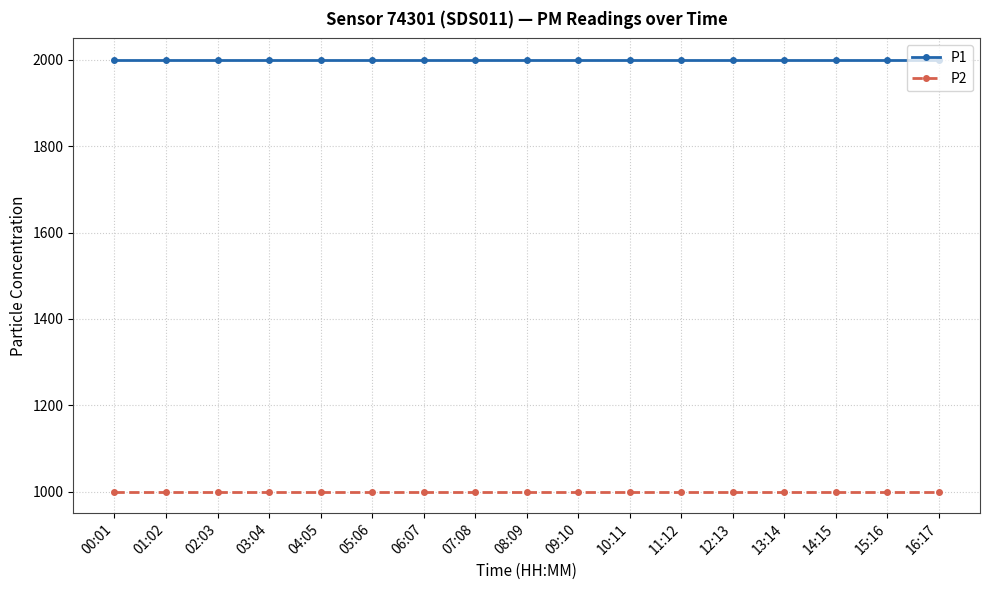

Reading right to left, what are all the values shown in this chart?

P1: 16:17=1999.9	15:16=1999.9	14:15=1999.9	13:14=1999.9	12:13=1999.9	11:12=1999.9	10:11=1999.9	09:10=1999.9	08:09=1999.9	07:08=1999.9	06:07=1999.9	05:06=1999.9	04:05=1999.9	03:04=1999.9	02:03=1999.9	01:02=1999.9	00:01=1999.9
P2: 16:17=999.9	15:16=999.9	14:15=999.9	13:14=999.9	12:13=999.9	11:12=999.9	10:11=999.9	09:10=999.9	08:09=999.9	07:08=999.9	06:07=999.9	05:06=999.9	04:05=999.9	03:04=999.9	02:03=999.9	01:02=999.9	00:01=999.9